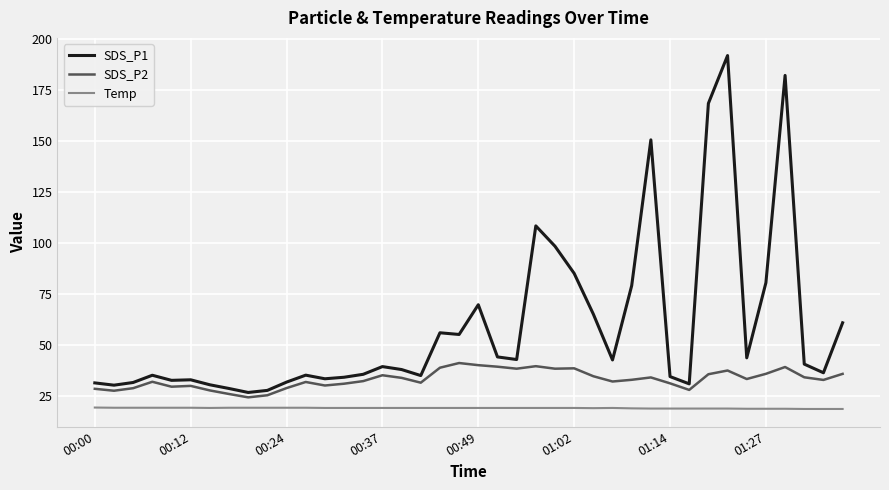

What are all the series names shown in the legend?

SDS_P1, SDS_P2, Temp